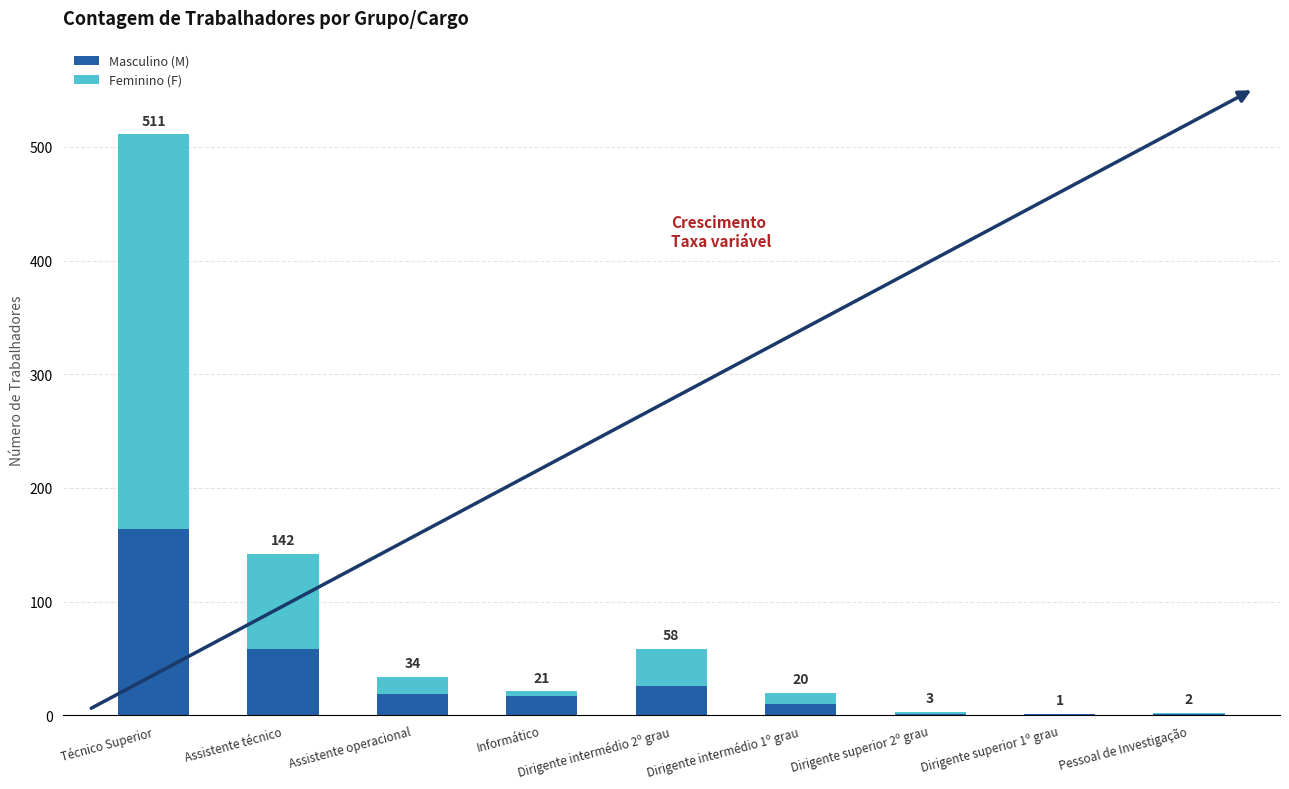

What is the average value of the Masculino (M) series?

33